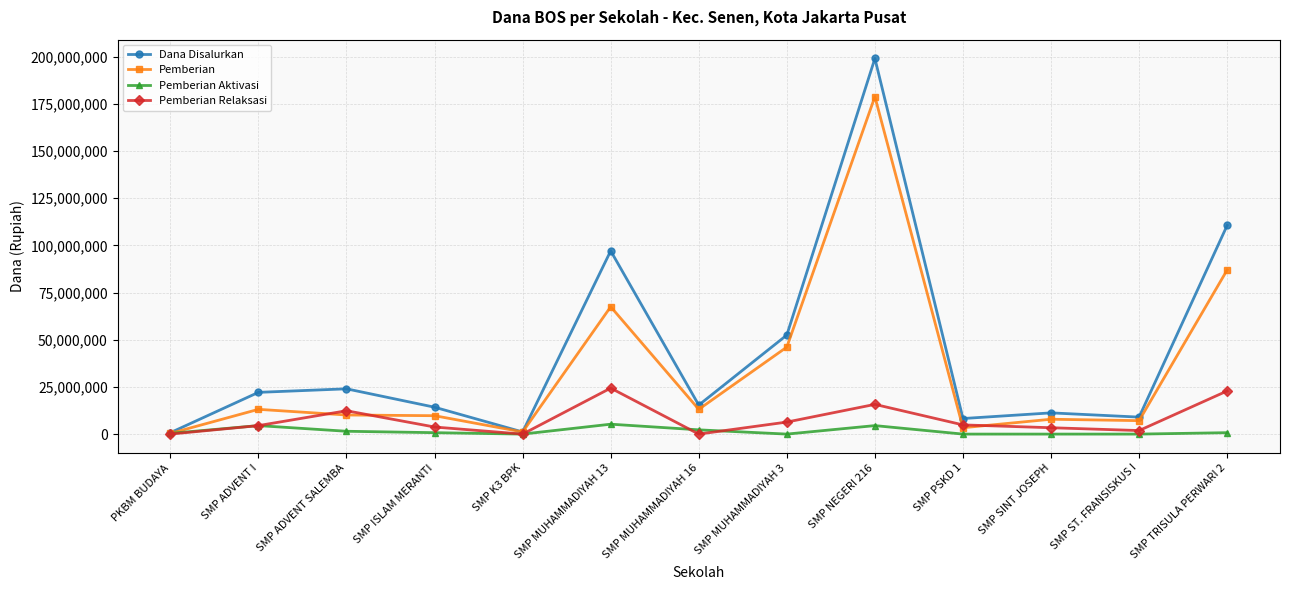

What is the value of the Pemberian point at the 6th from the left?

67500000